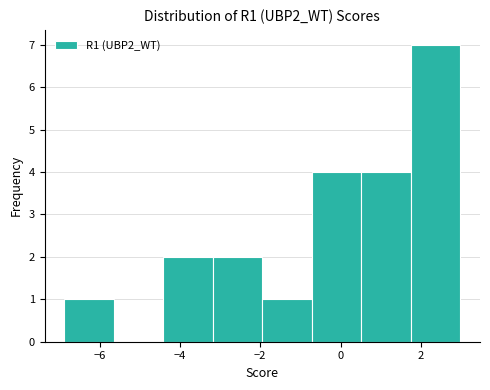

Reading left to right, transcribe this chart: for each bar, give the range it covers on the x-axis and its height. Neither the bar edges nor the heights are printed on the chart, so give them approximately, as read against the axes.

-6.8 to -5.6: 1
-5.6 to -4.4: 0
-4.4 to -3.2: 2
-3.2 to -2.0: 2
-2.0 to -0.8: 1
-0.8 to 0.6: 4
0.6 to 1.8: 4
1.8 to 3.0: 7